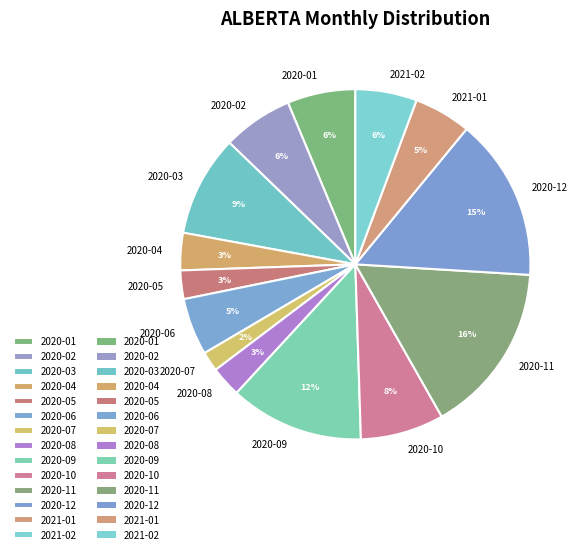

To the nearest percent, what percentage of the pie is 2020-09?

12%